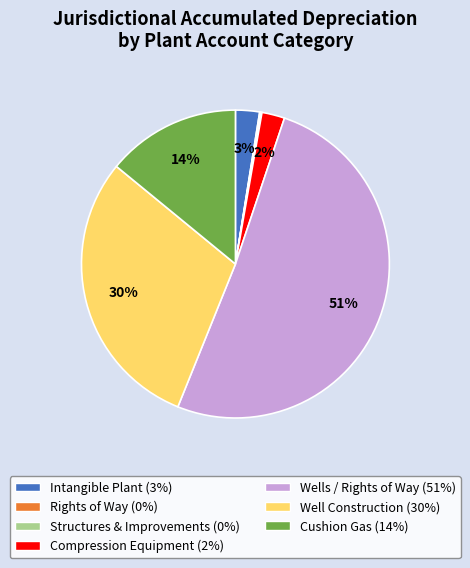

To the nearest percent, what is the average slice percentage?

14%